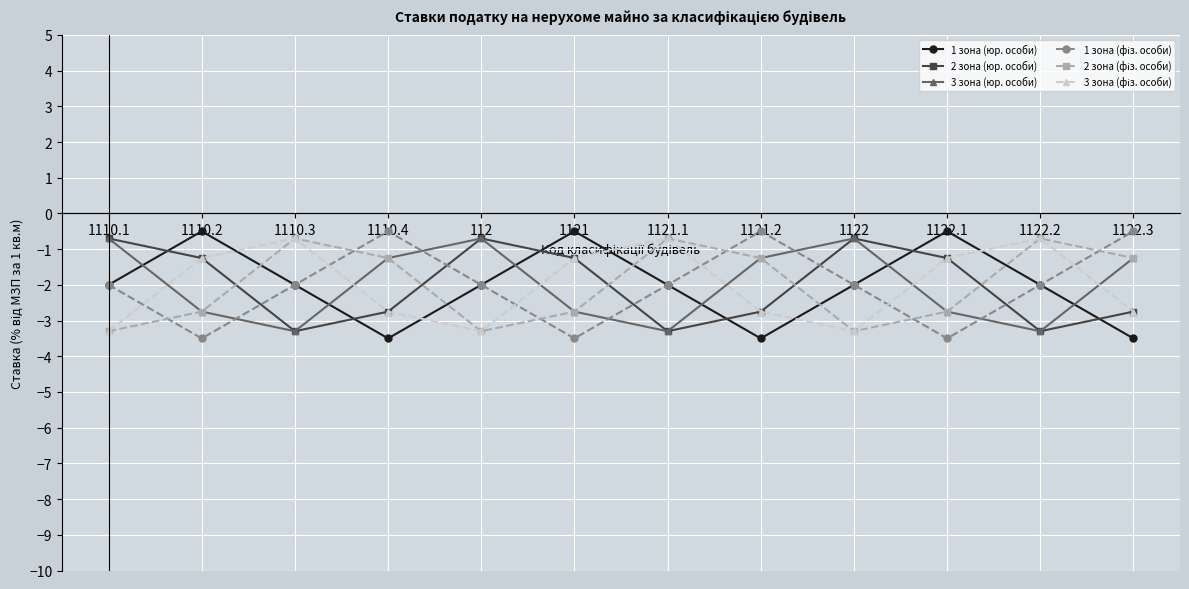

After their last crossing, which series has the higher values: 1 зона (юр. особи) or 3 зона (юр. особи)?

3 зона (юр. особи)